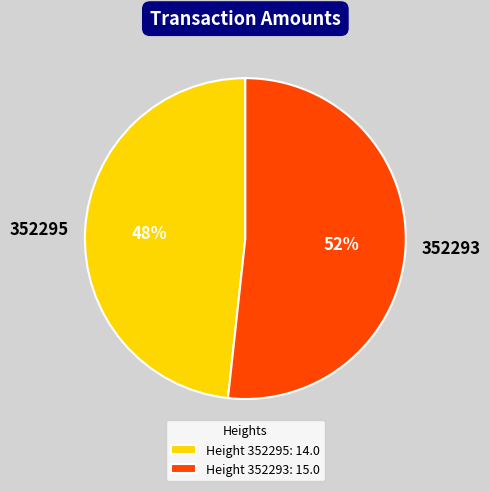

To the nearest percent, what is the combined percentage of 352293 and 352295?

100%